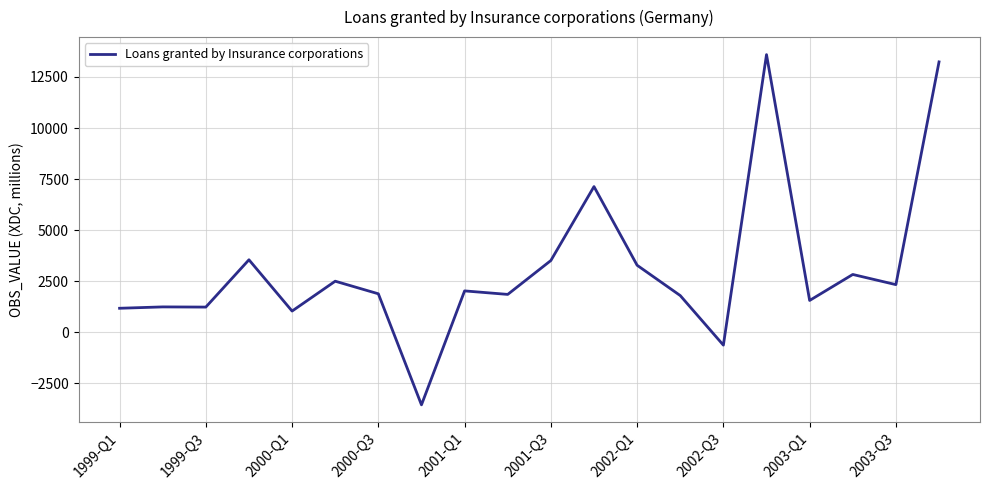

What is the difference between the maximum and minimum values?

17155